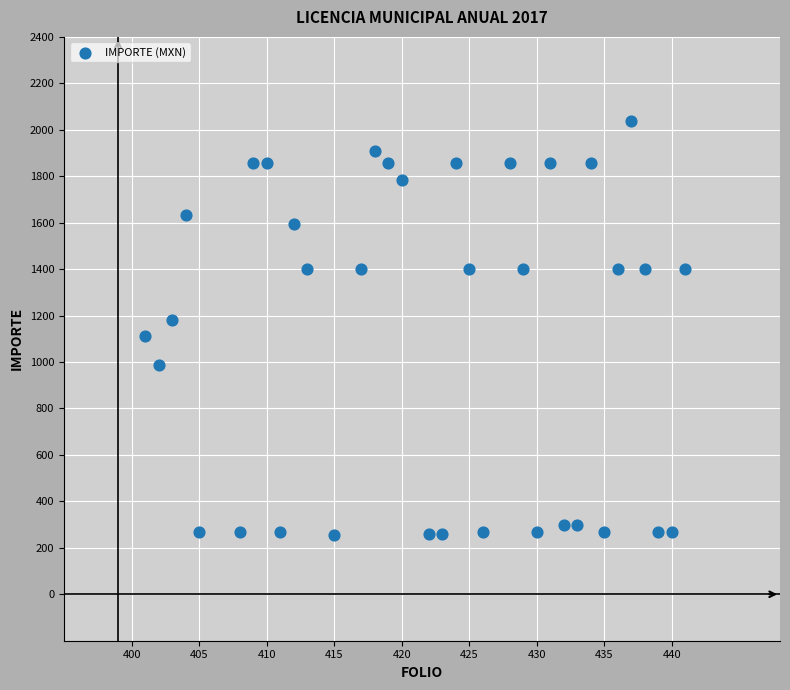

What is the range of X values (max minus min)?

40.0